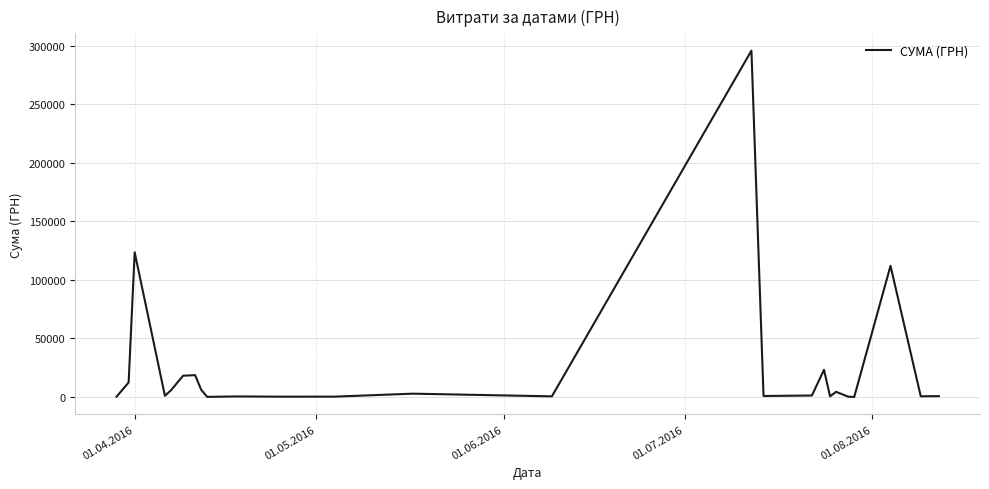

What is the greatest value displayed?

295638.6